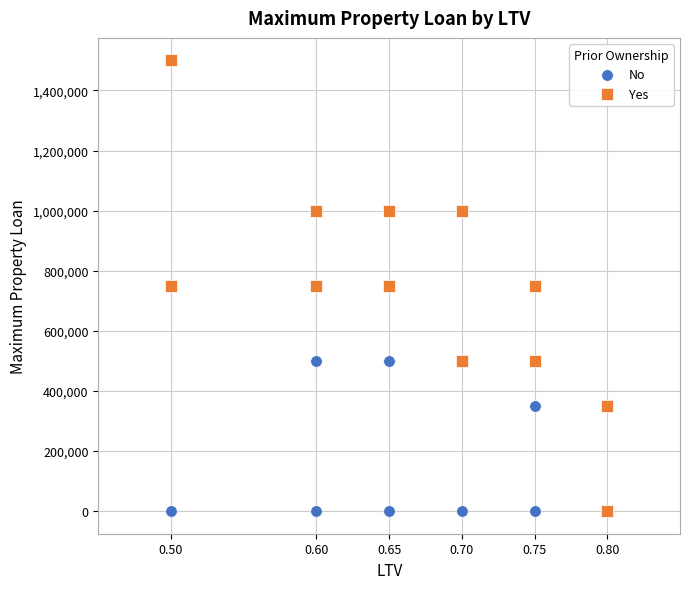

What are all the series names shown in the legend?

No, Yes